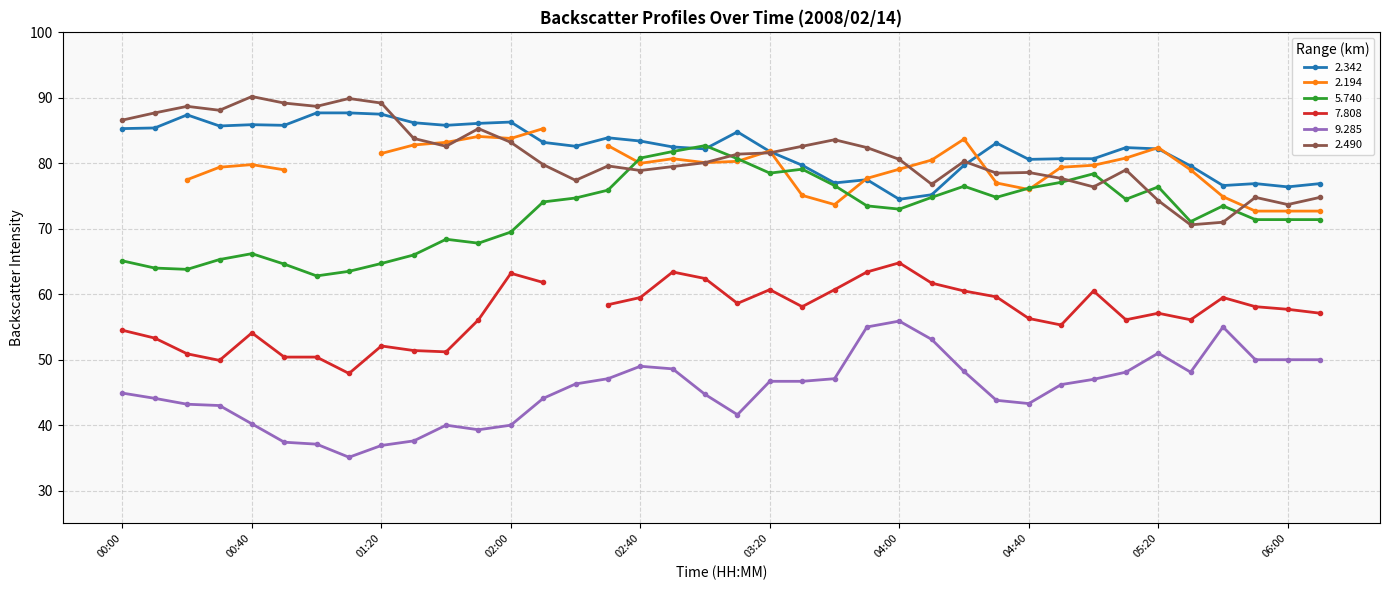

The value of 2.342 at 01:20 is 48.2. True or false?

False